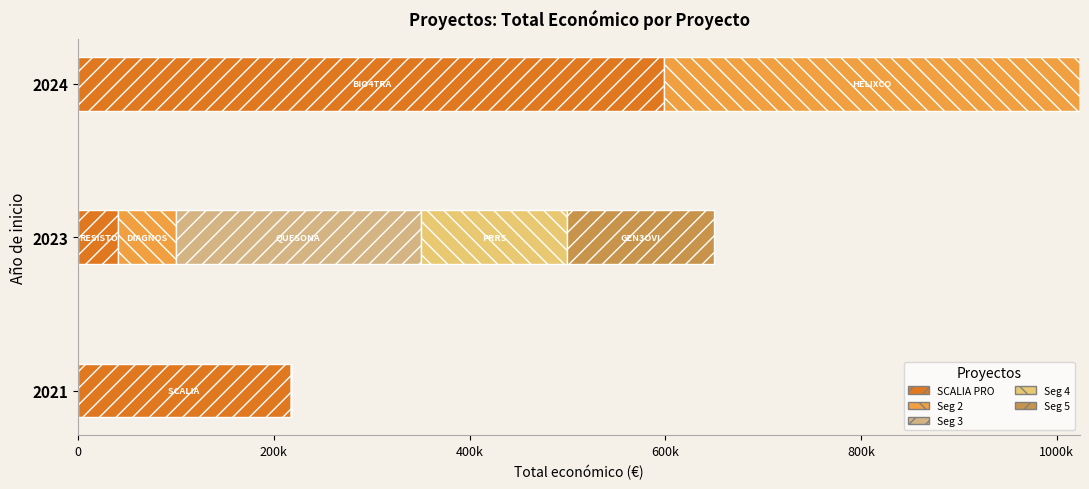

How many distinct data groups are displayed?

5